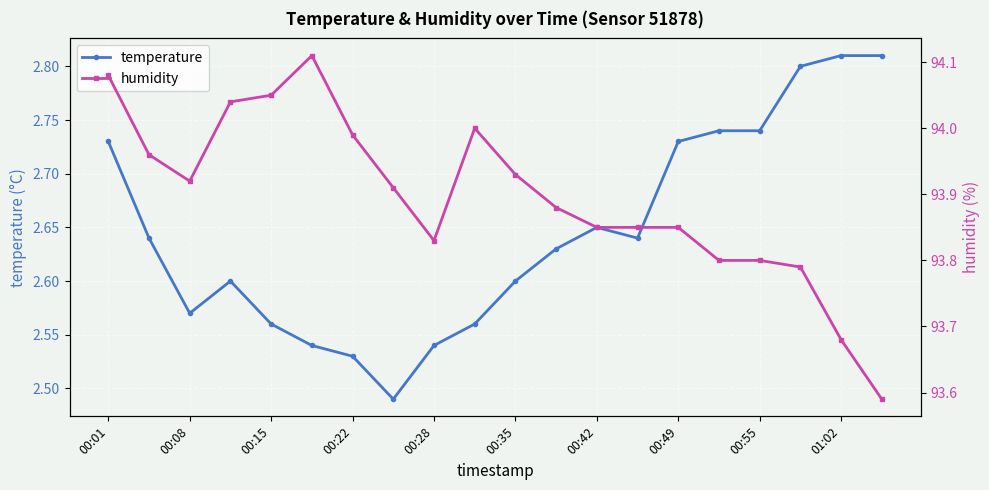

True or false: humidity and temperature intersect in this chart.

False